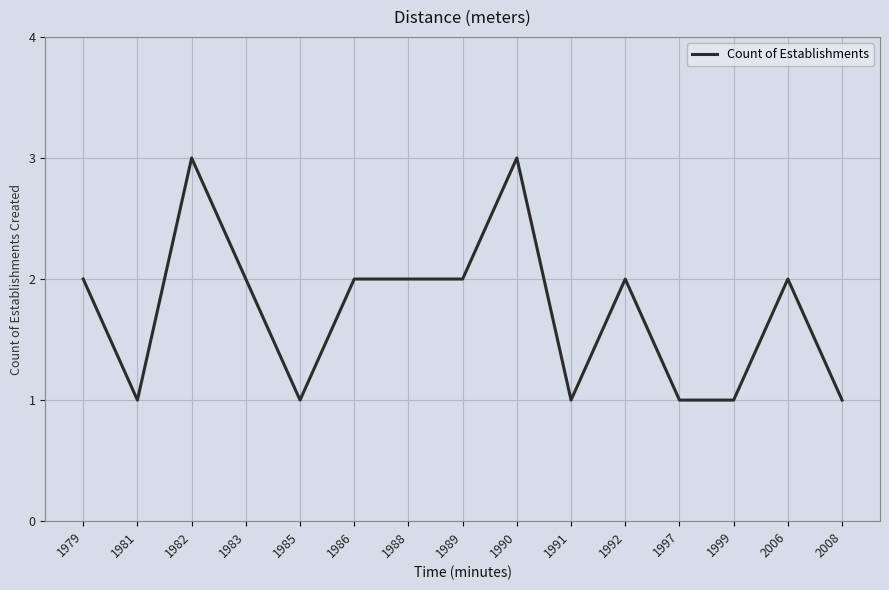

True or false: the data shows 2 at 1986.

True